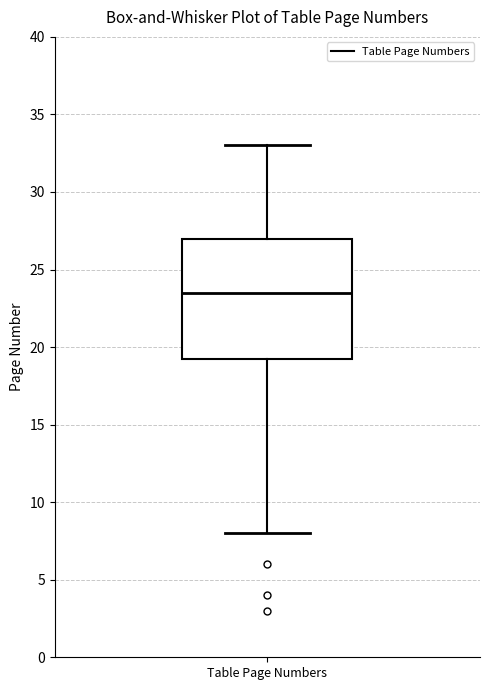

Where does the upper whisker of the box for Table Page Numbers end on the y-axis? The values are not printed on the chart, so give them approximately, as read against the axis.

33.0